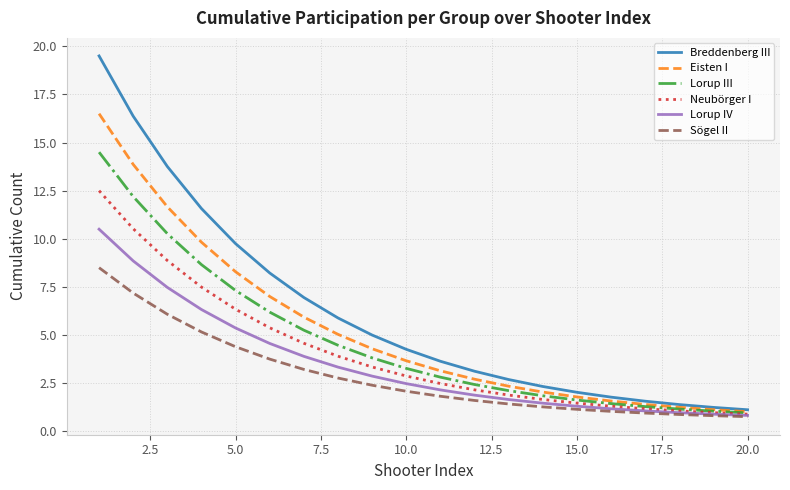

List the series in order of their overall mean, lowest first.

Sögel II, Lorup IV, Neubörger I, Lorup III, Eisten I, Breddenberg III